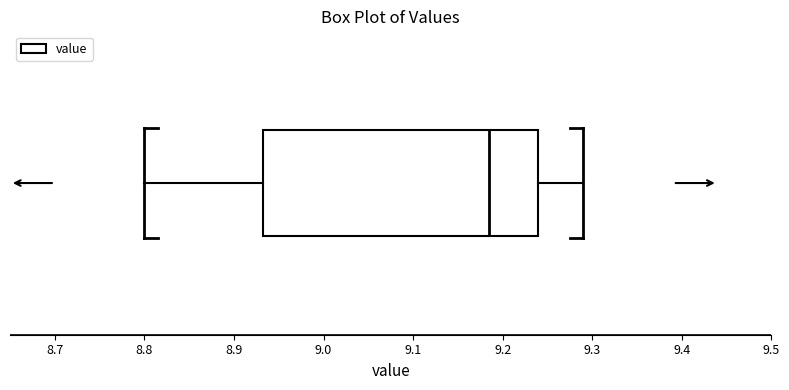

Where does the right whisker of the box end on the x-axis? The values are not printed on the chart, so give them approximately, as read against the axis.

9.29